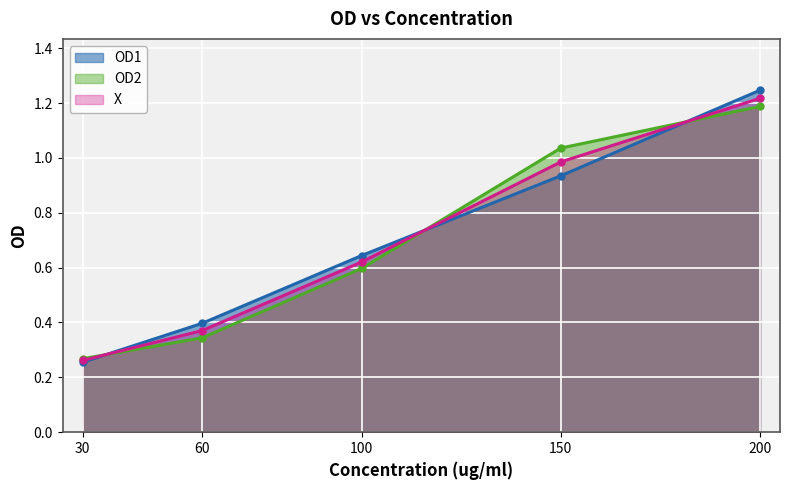

Rank the series by their maximum value, from lowest to highest.

OD2, X, OD1